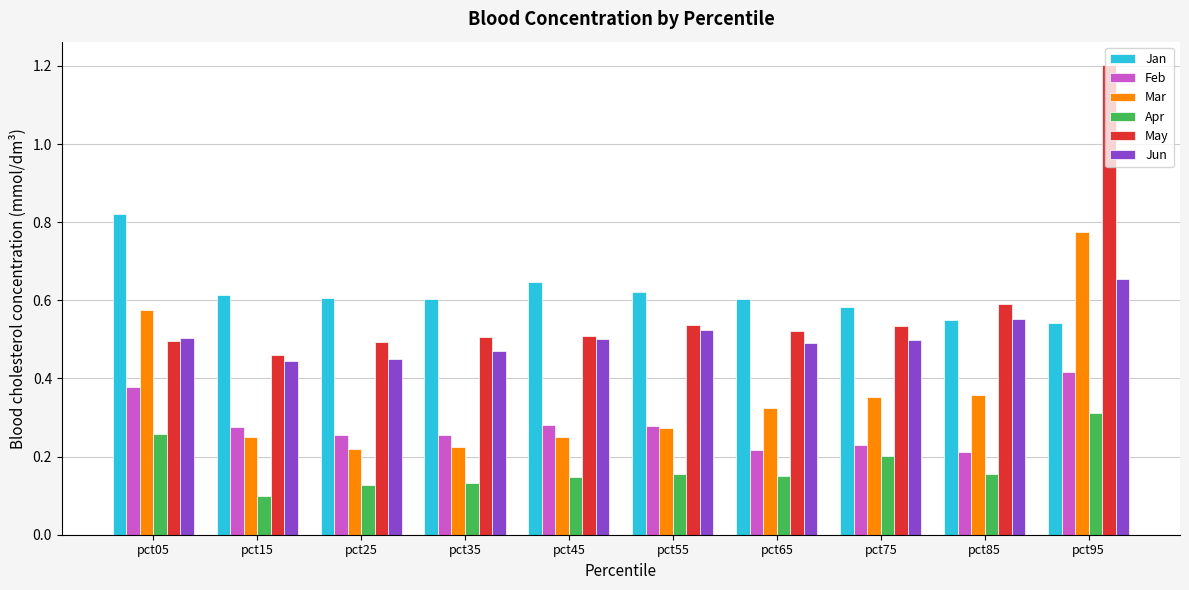

The Mar series shows 0.1 at pct35. True or false?

False